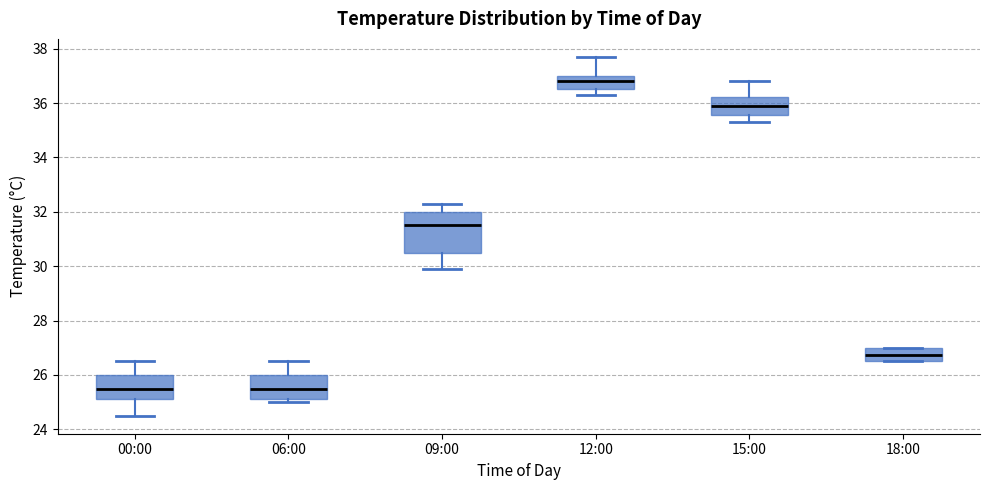

Reading left to right, transcribe this box plot: for each box, give where its median line is, the range the box spans, and where its two whiskers end, as read against the y-axis. The values are not printed on the chart, so give them approximately, as read against the axis.

00:00: median 25.6, box 25.2 to 26.0, whiskers 24.6 to 26.6
06:00: median 25.6, box 25.2 to 26.0, whiskers 25.0 to 26.6
09:00: median 31.6, box 30.6 to 32.0, whiskers 30.0 to 32.4
12:00: median 36.8, box 36.6 to 37.0, whiskers 36.4 to 37.8
15:00: median 36.0, box 35.6 to 36.2, whiskers 35.4 to 36.8
18:00: median 26.8, box 26.6 to 27.0, whiskers 26.6 to 27.0